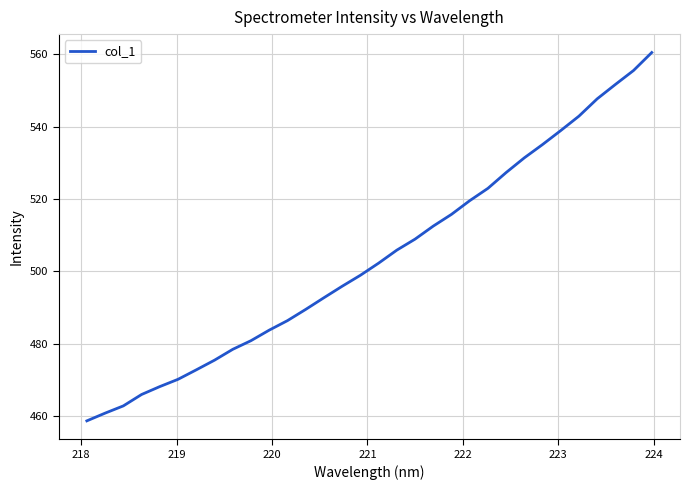

What is the minimum value shown in the chart?

458.7